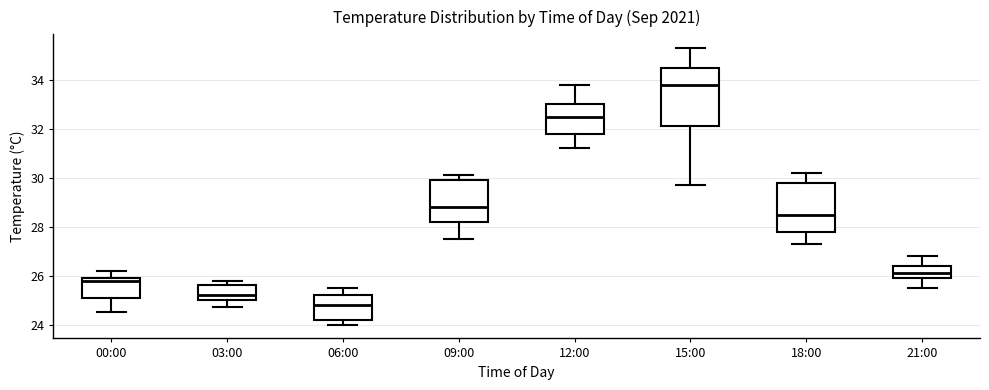

Which box has the highest median line?

15:00